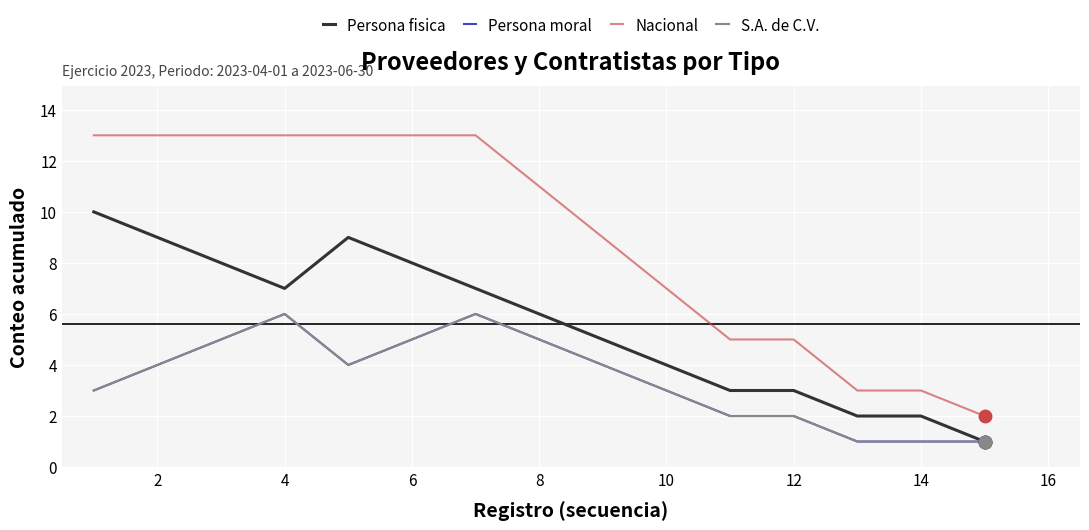

At how many categories does at least one series exceed 5?

10